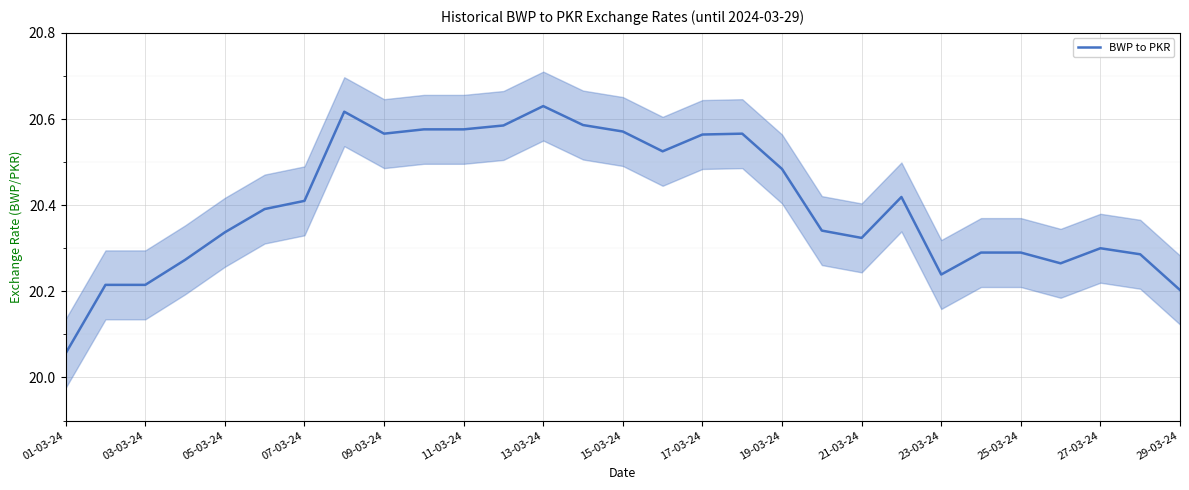

What is the sum of all values?

591.7